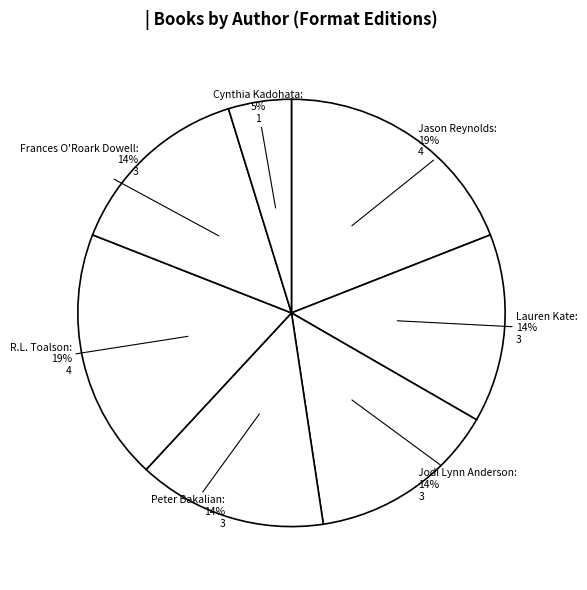

Which category has the biggest portion of the pie?

Jason Reynolds